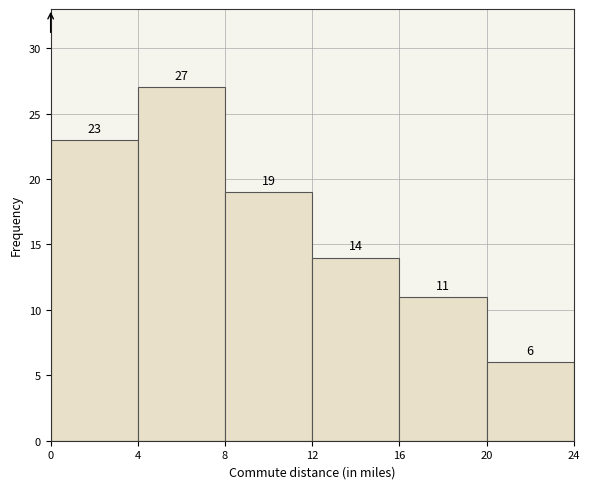

What is the height of the bar covering 20 to 24 on the x-axis?

6